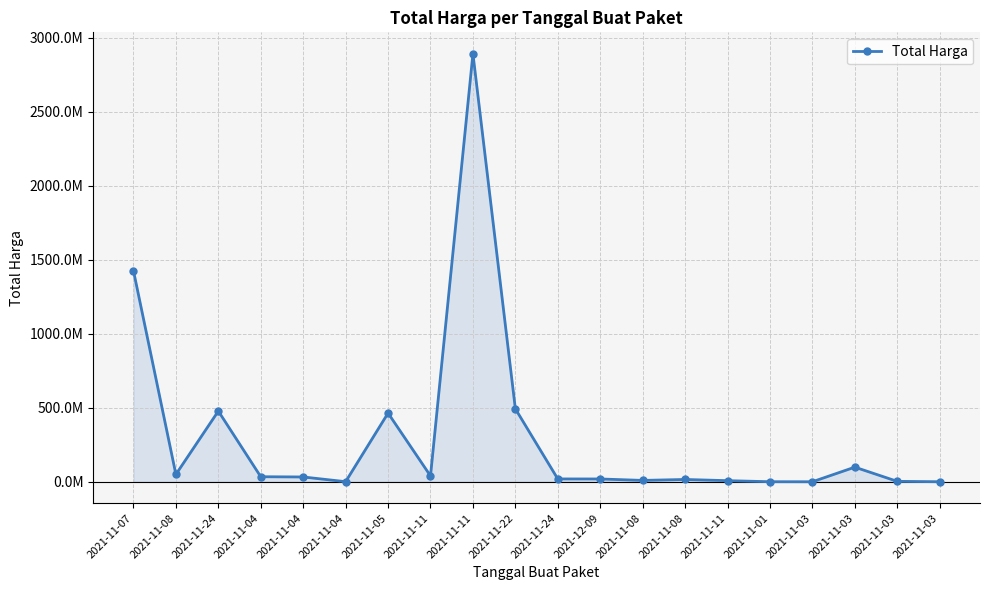

Count the number of categories in the chart.

20